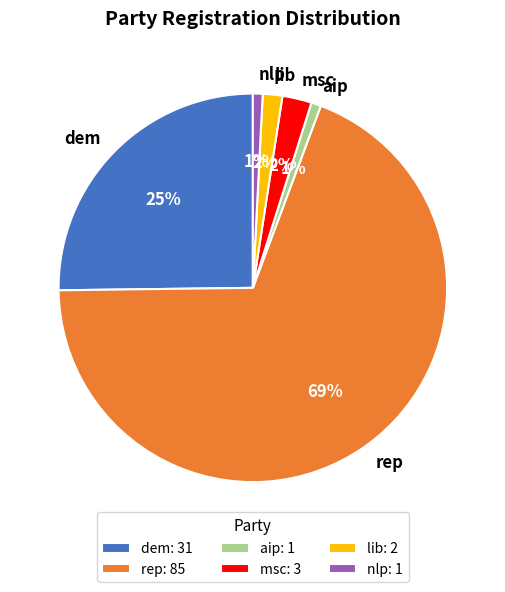

The nlp slice represents 1% of the pie. True or false?

True